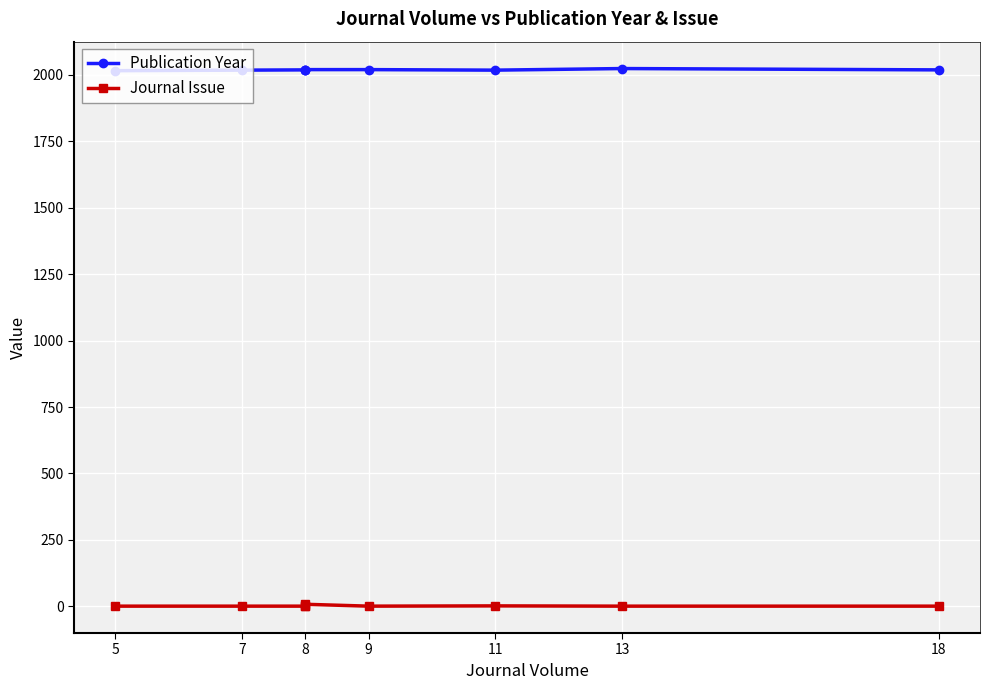

What is the difference between the maximum and minimum values in the Journal Issue series?

7